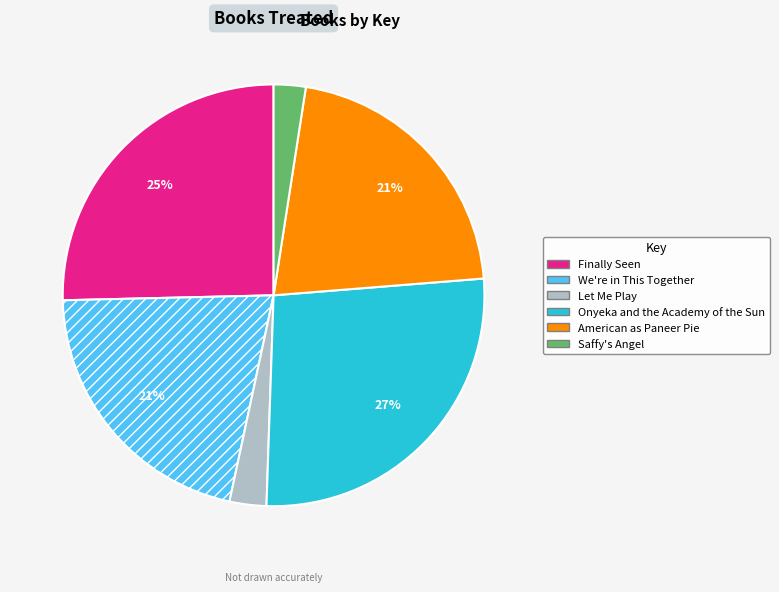

To the nearest percent, what portion does Finally Seen represent?

25%